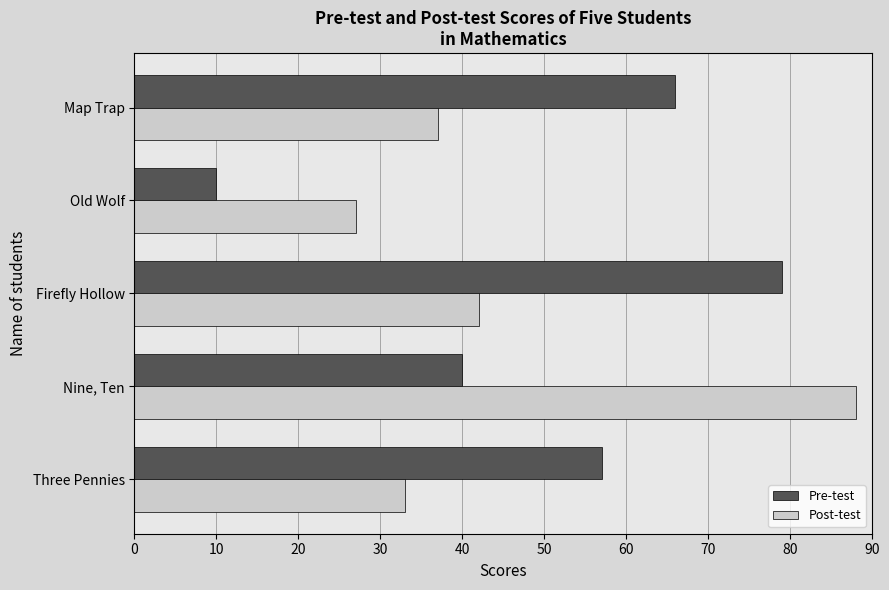

Rank the series by their maximum value, from highest to lowest.

Post-test, Pre-test